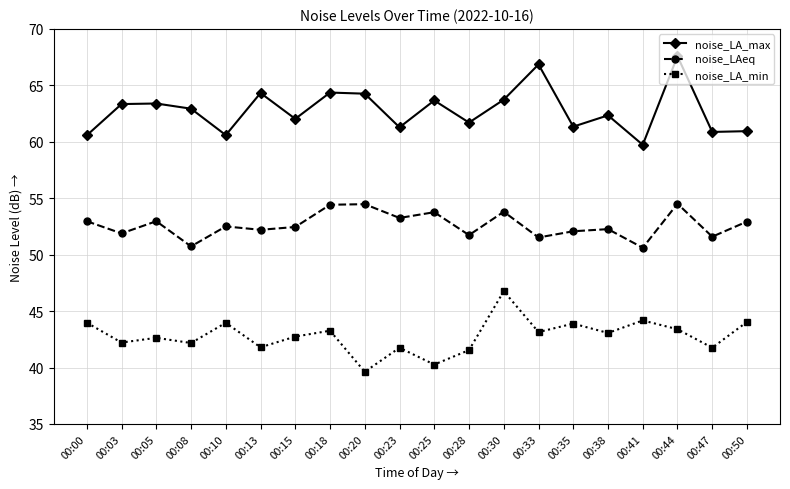

Where is the first local maximum for noise_LAeq?

00:05